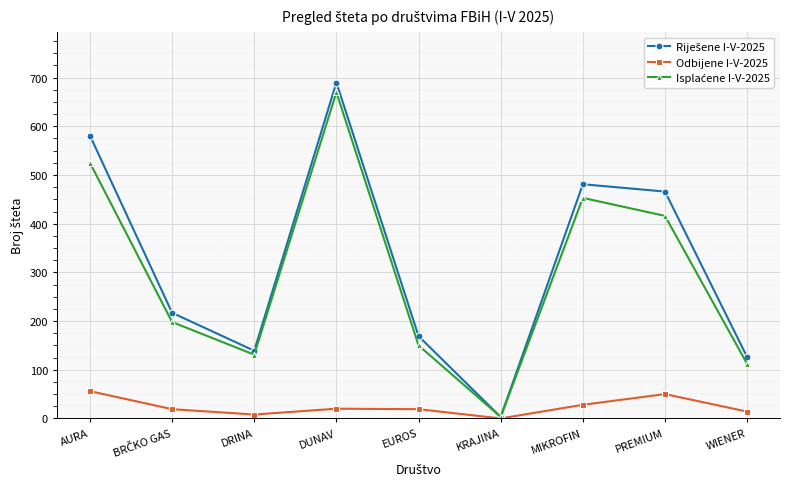

True or false: Odbijene I-V-2025 has a value of 20 at DUNAV.

True